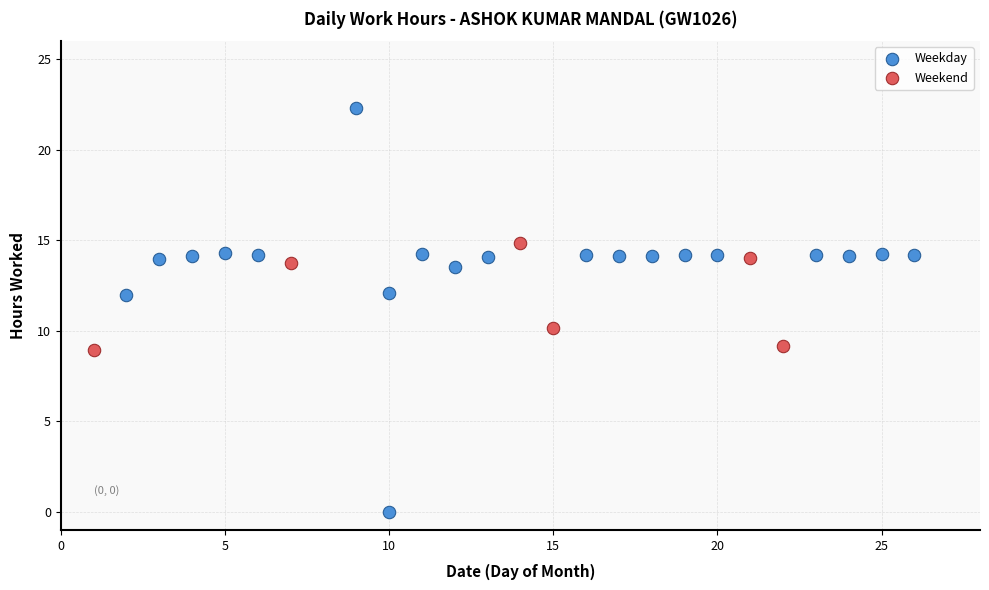

Which series reaches the minimum Y coordinate?

Weekday